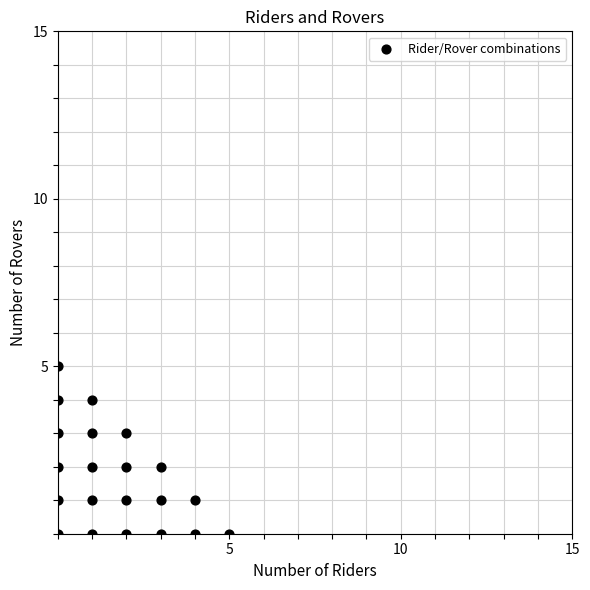

What is the range of X values (max minus min)?

5